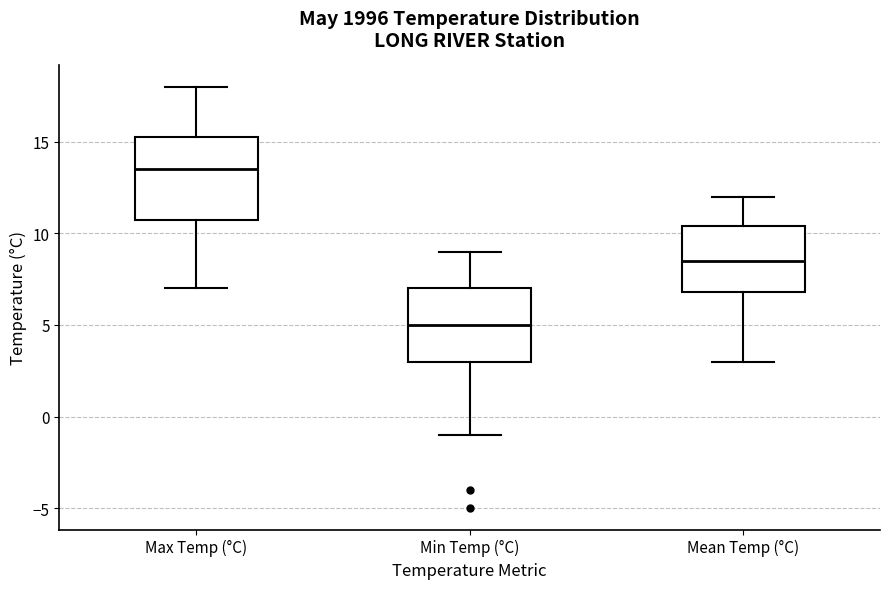

Comparing the boxes themselves (not the whiskers), which one is the tallest?

Max Temp (°C)